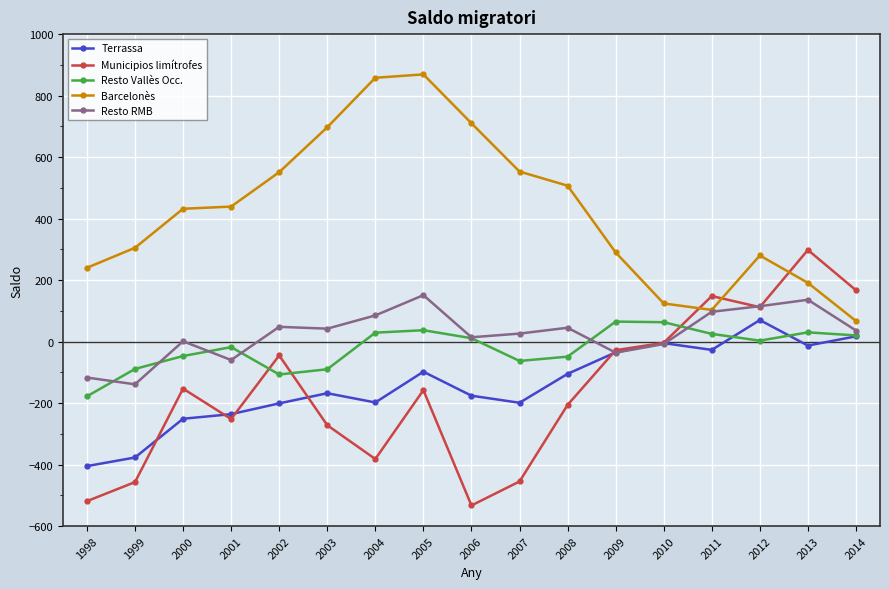

At 2007, list the series in order from largest to smallest.

Barcelonès, Resto RMB, Resto Vallès Occ., Terrassa, Municipios limítrofes